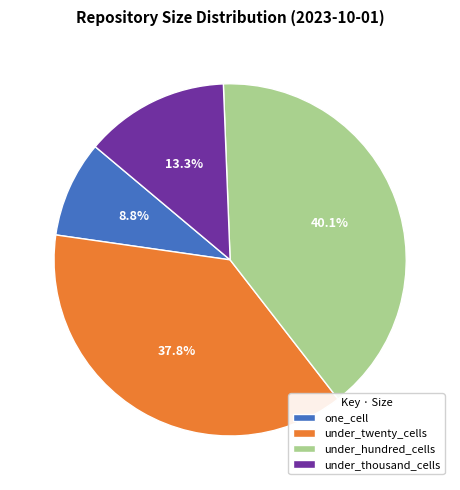

Count the number of slices in the pie.

4